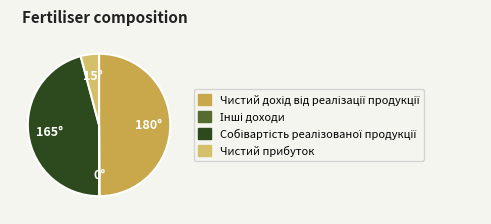

Does Чистий прибуток account for over 50% of the chart?

No